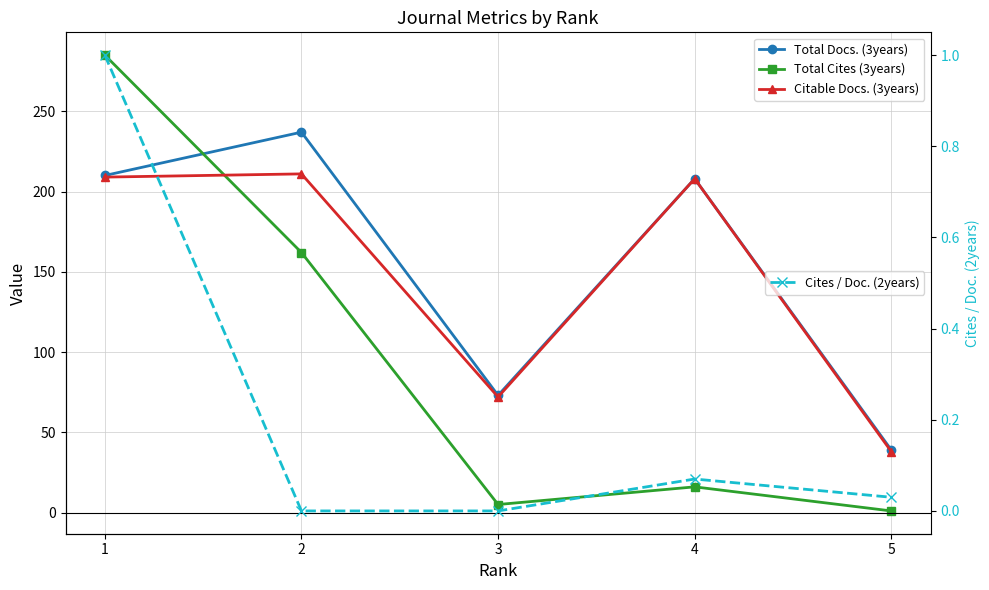

What are all the series names shown in the legend?

Total Docs. (3years), Total Cites (3years), Citable Docs. (3years), Cites / Doc. (2years)